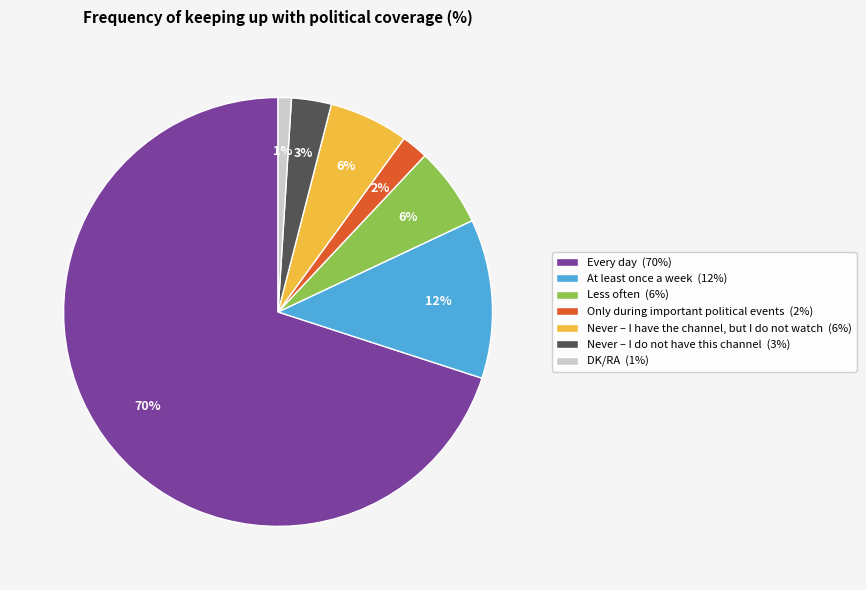

Between Every day (70%) and Never – I do not have this channel (3%), which is larger?

Every day (70%)